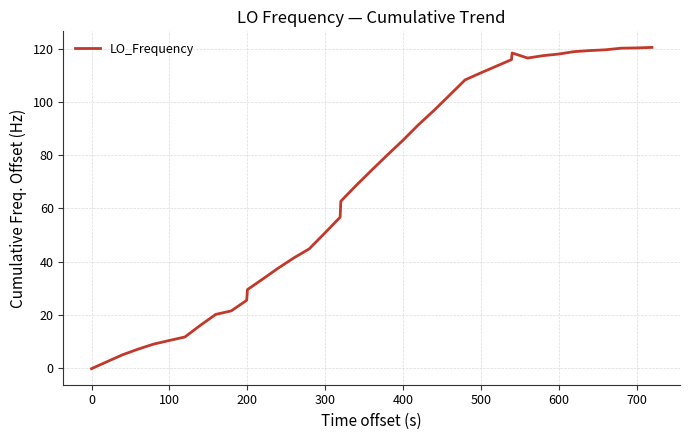

What is the difference between the maximum and minimum values?

120.7